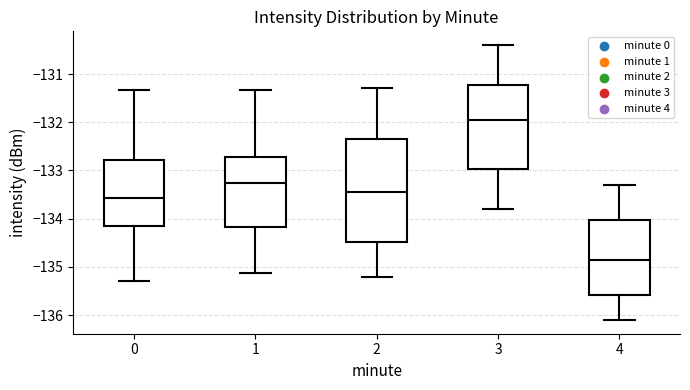

Comparing the boxes themselves (not the whiskers), which one is the tallest?

2